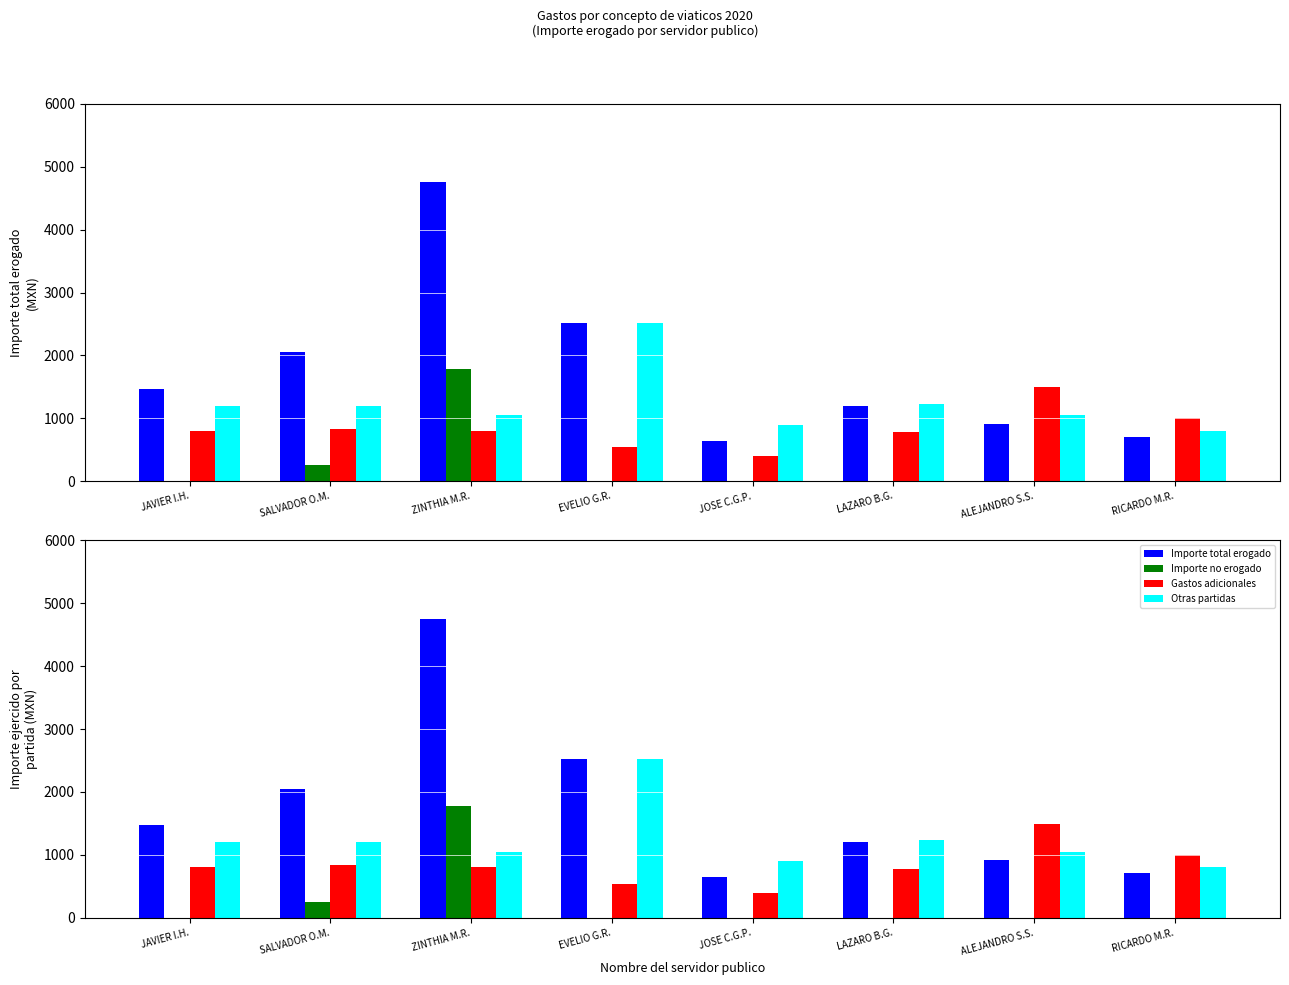

Reading right to left, transcribe all the data shown in this chart.

Importe total erogado: 709.1	912.4	1200.3	645.0	2519.0	4750.0	2050.0	1470.0
Importe no erogado: 0.0	0.0	0.0	0.0	0.0	1779.0	250.0	0.0
Gastos adicionales: 1000.0	1494.4	776.4	400.0	539.0	800.0	835.0	800.0
Otras partidas: 800.3	1049.6	1233.5	900.0	2519.0	1051.0	1200.3	1200.0